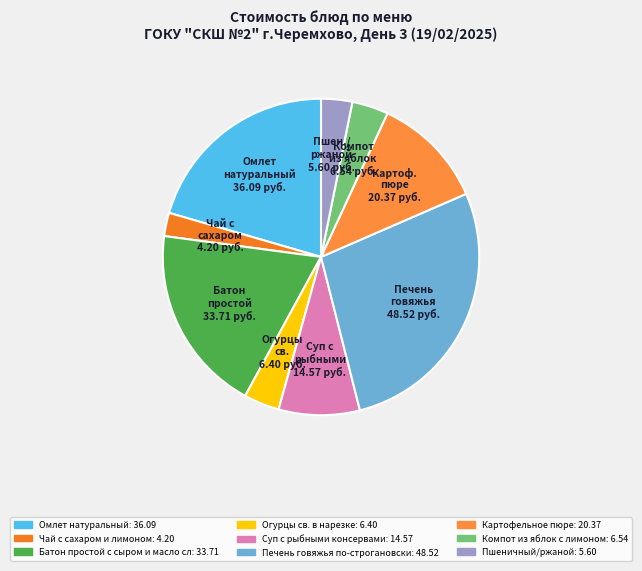

Does any single category account for the majority?

No